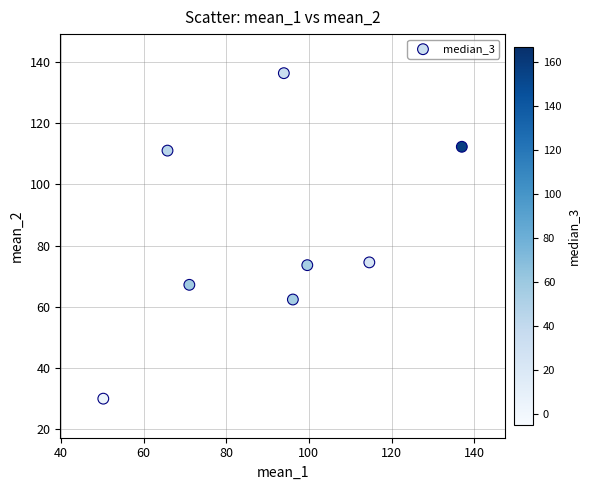

What is the average X value?

91.0